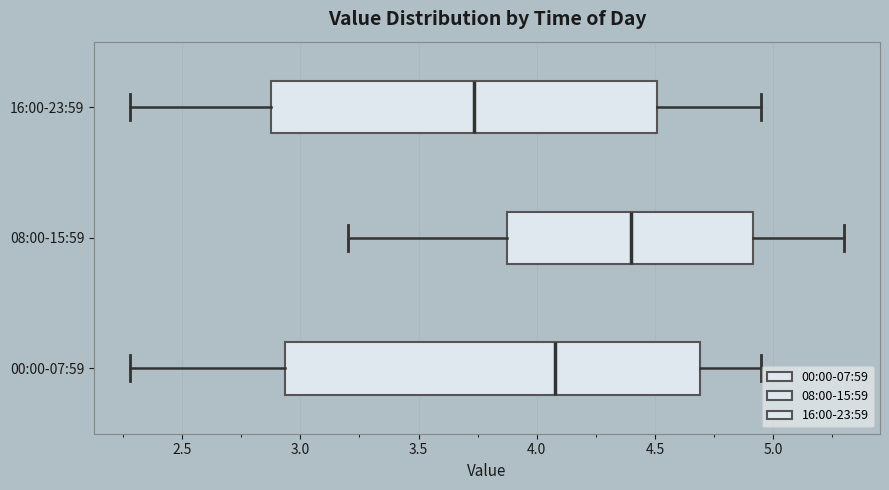

Which box is the widest, from its left edge to its right edge?

00:00-07:59